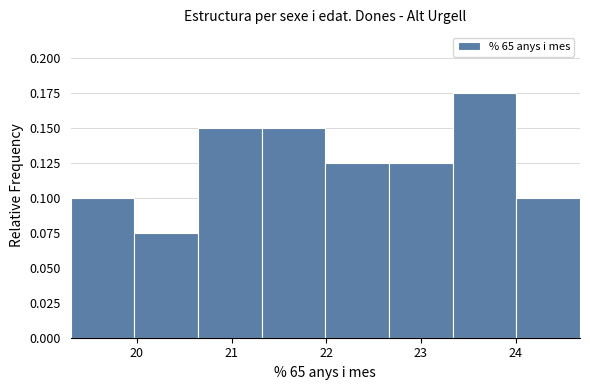

Reading left to right, list every bar in this chart as the range it spans on the x-axis followed by its height. Neither the bar edges nor the heights are printed on the chart, so give them approximately, as read against the axes.

19.3 to 20.0: 0.100
20.0 to 20.6: 0.075
20.6 to 21.3: 0.150
21.3 to 22.0: 0.150
22.0 to 22.7: 0.125
22.7 to 23.3: 0.125
23.3 to 24.0: 0.175
24.0 to 24.7: 0.100